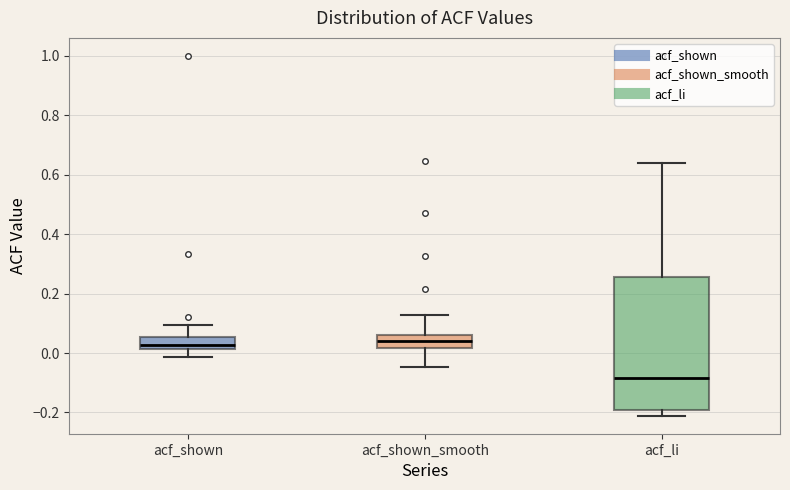

Reading left to right, transcribe this box plot: for each box, give where its median line is, the range the box spans, and where its two whiskers end, as read against the y-axis. The values are not printed on the chart, so give them approximately, as read against the axis.

acf_shown: median 0.02 (inside the box), box 0.02 to 0.06, whiskers -0.02 to 0.10
acf_shown_smooth: median 0.04, box 0.02 to 0.06, whiskers -0.04 to 0.12
acf_li: median -0.08, box -0.20 to 0.26, whiskers -0.22 to 0.64